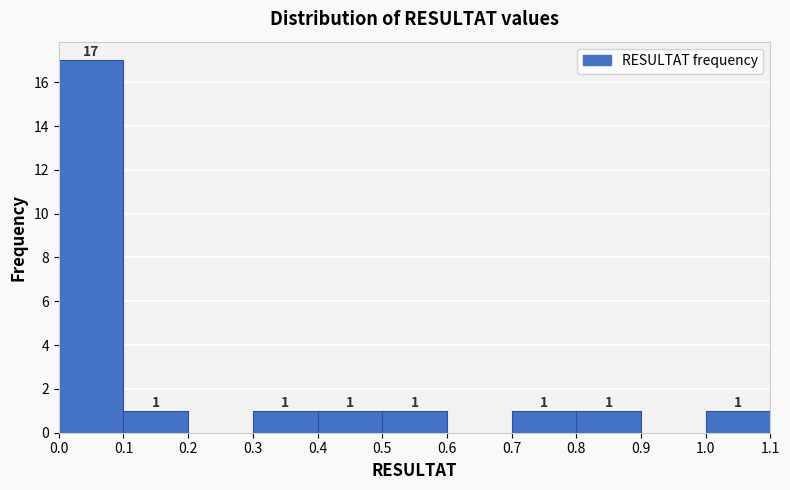

Over which range of the x-axis is the bar tallest?

0.0 to 0.1